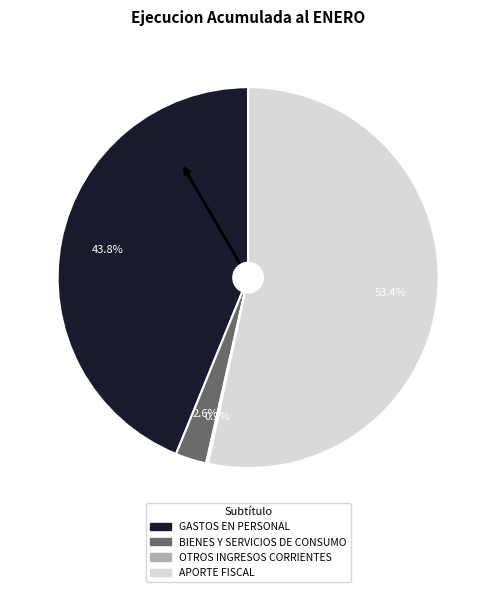

How much of the chart is everything except APORTE FISCAL?

46.6%